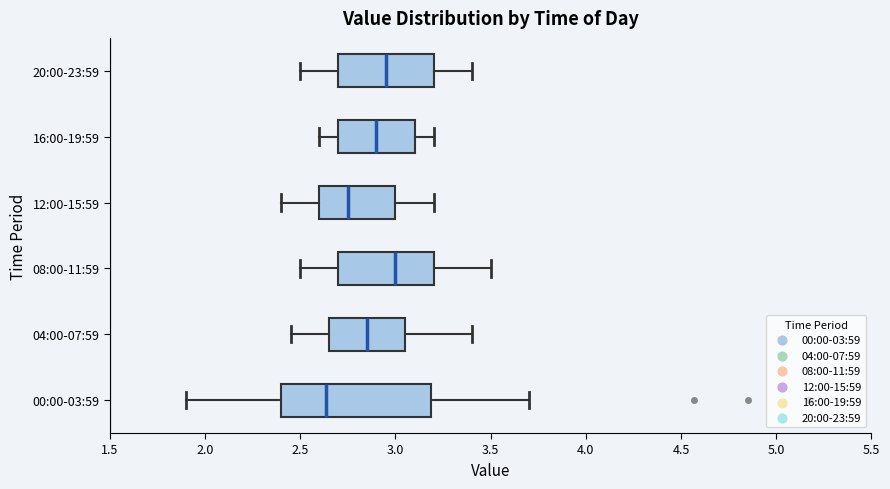

Reading bottom to top, read every box against the x-axis: the position of its median line, the range the box covers, and the ends of its whiskers. The values are not printed on the chart, so give them approximately, as read against the axis.

00:00-03:59: median 2.65, box 2.40 to 3.20, whiskers 1.90 to 3.70
04:00-07:59: median 2.85, box 2.65 to 3.05, whiskers 2.45 to 3.40
08:00-11:59: median 3.00, box 2.70 to 3.20, whiskers 2.50 to 3.50
12:00-15:59: median 2.75, box 2.60 to 3.00, whiskers 2.40 to 3.20
16:00-19:59: median 2.90, box 2.70 to 3.10, whiskers 2.60 to 3.20
20:00-23:59: median 2.95, box 2.70 to 3.20, whiskers 2.50 to 3.40